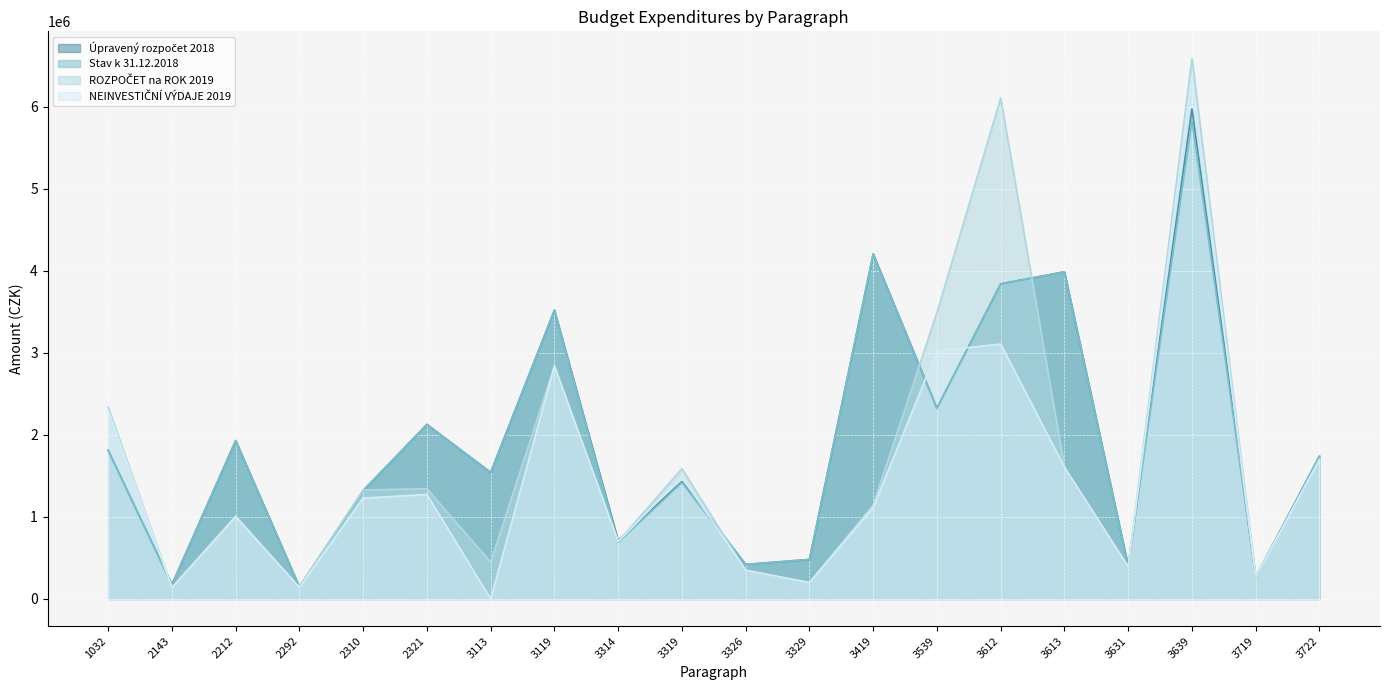

True or false: NEINVESTIČNÍ VÝDAJE 2019 and ROZPOČET na ROK 2019 cross at least once.

False